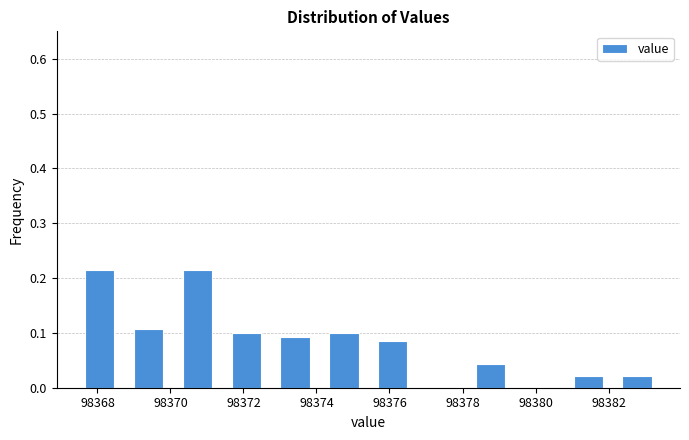

How tall is the bar that spans 98370.0 to 98371.4 on the x-axis? Neither the bar edges nor the heights are printed on the chart, so give them approximately, as read against the axes.

0.21